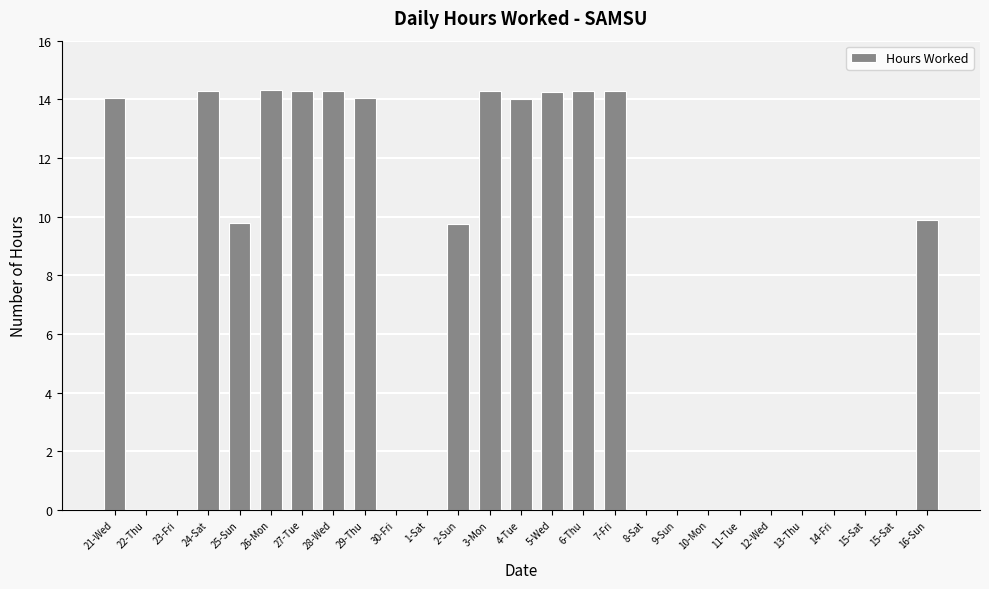

Reading right to left, transcribe all the data shown in this chart.

9.9	0.0	0.0	0.0	0.0	0.0	0.0	0.0	0.0	0.0	14.3	14.3	14.2	14.0	14.3	9.7	0.0	0.0	14.1	14.3	14.3	14.3	9.8	14.3	0.0	0.0	14.1